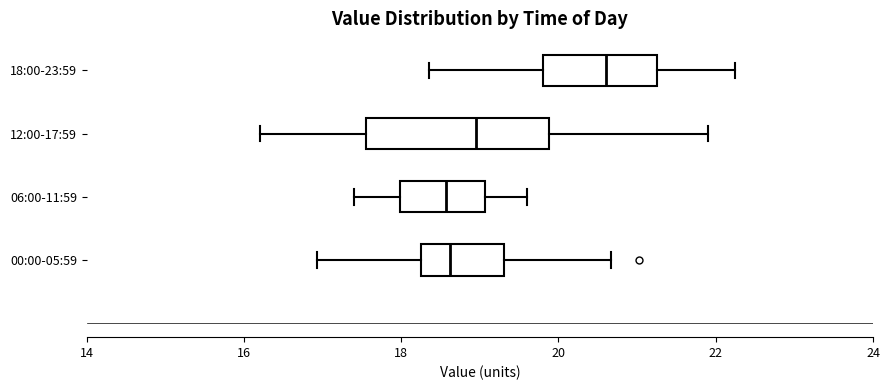

Reading bottom to top, transcribe this box plot: for each box, give where its median line is, the range the box spans, and where its two whiskers end, as read against the x-axis. The values are not printed on the chart, so give them approximately, as read against the axis.

00:00-05:59: median 18.6, box 18.2 to 19.4, whiskers 17.0 to 20.6
06:00-11:59: median 18.6, box 18.0 to 19.0, whiskers 17.4 to 19.6
12:00-17:59: median 19.0, box 17.6 to 19.8, whiskers 16.2 to 22.0
18:00-23:59: median 20.6, box 19.8 to 21.2, whiskers 18.4 to 22.2